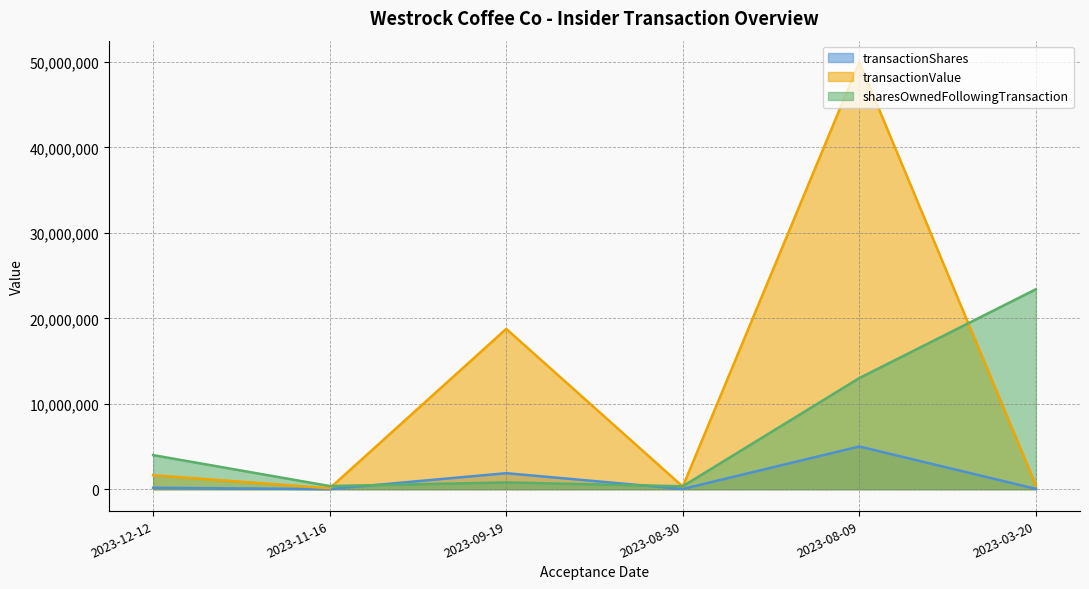

Rank the series by their maximum value, from lowest to highest.

transactionShares, sharesOwnedFollowingTransaction, transactionValue